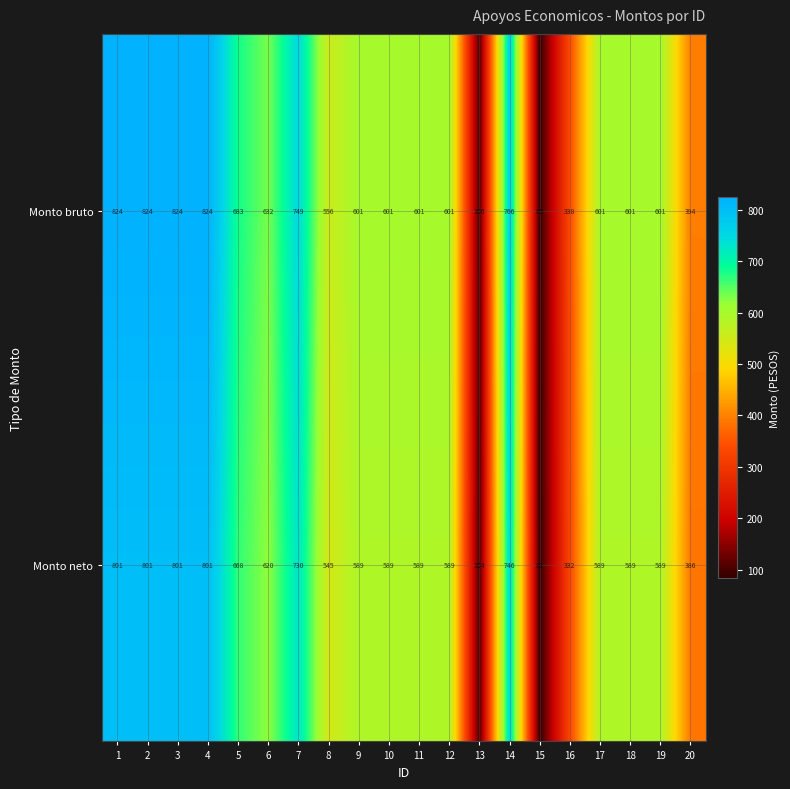

What is the average value of the Monto bruto series?

591